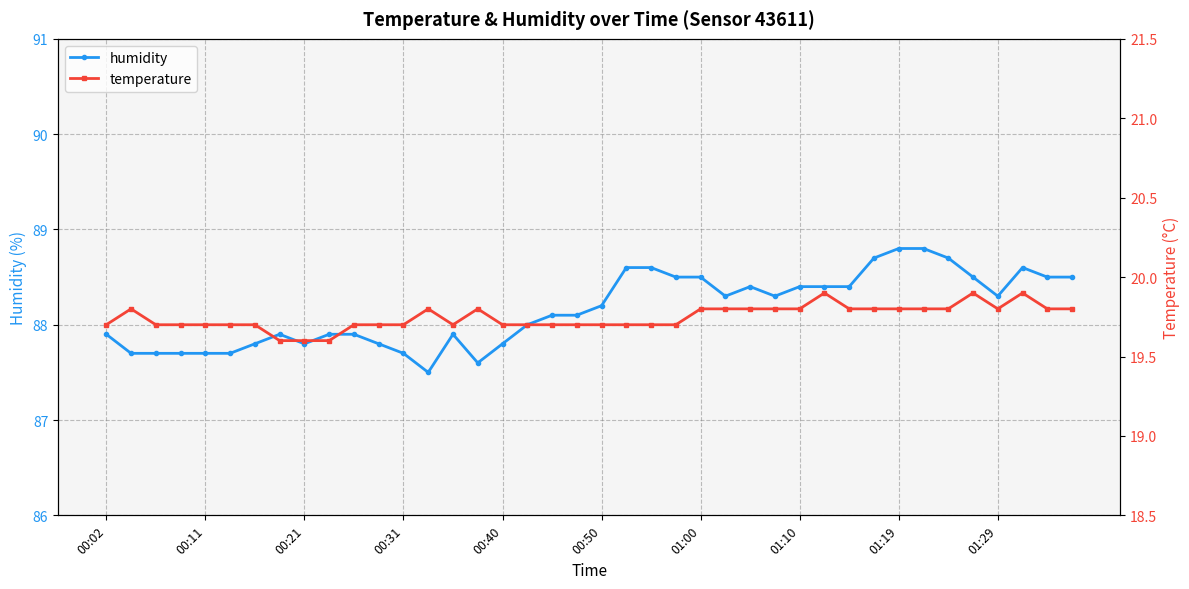

The value of humidity at 33 is 88.8. True or false?

True